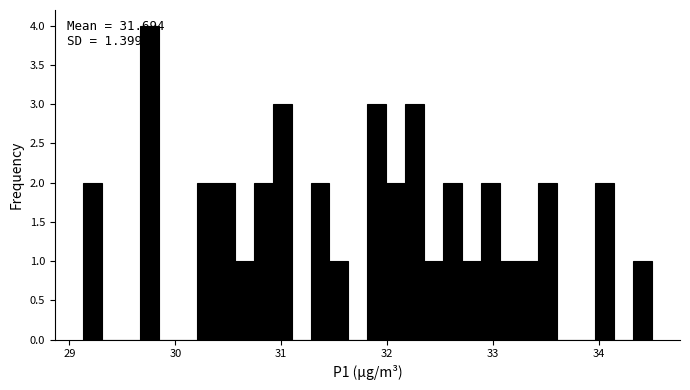

Read against the x-axis, roughly where is the centre of the tallest bar?

29.8